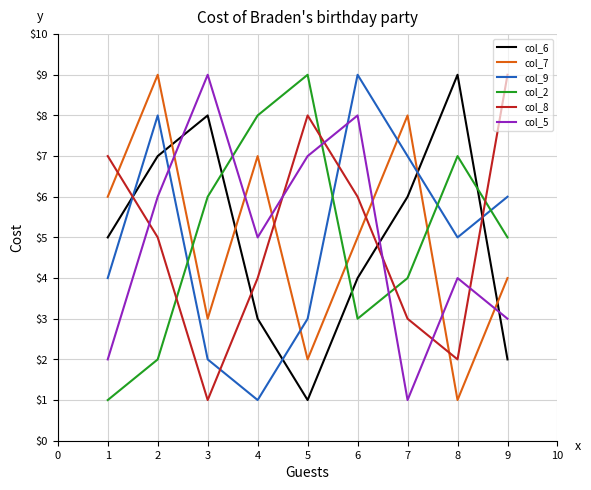

List the labels in order of col_7 value, smallest first.

8, 5, 3, 9, 6, 1, 4, 7, 2